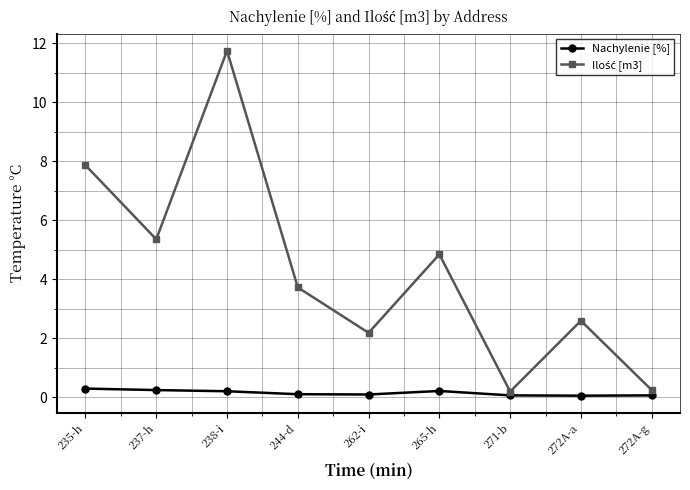

At which category is the sum across all series the highest?

238-i